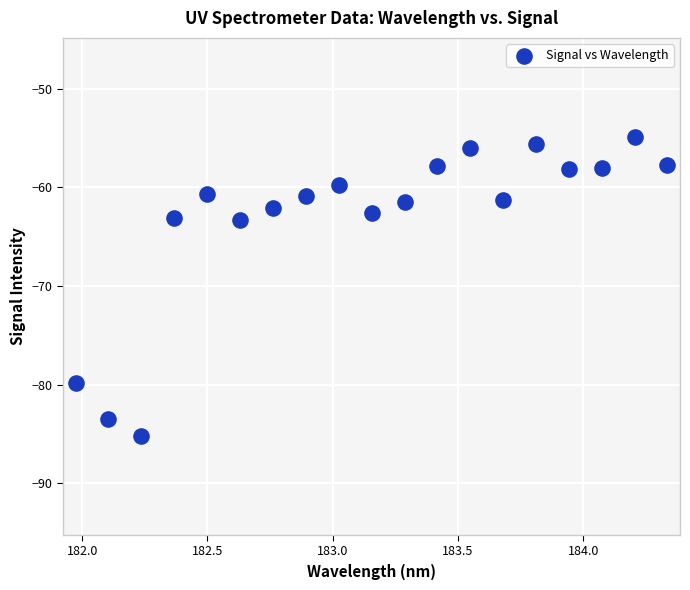

What is the range of Y values (max minus min)?

30.4